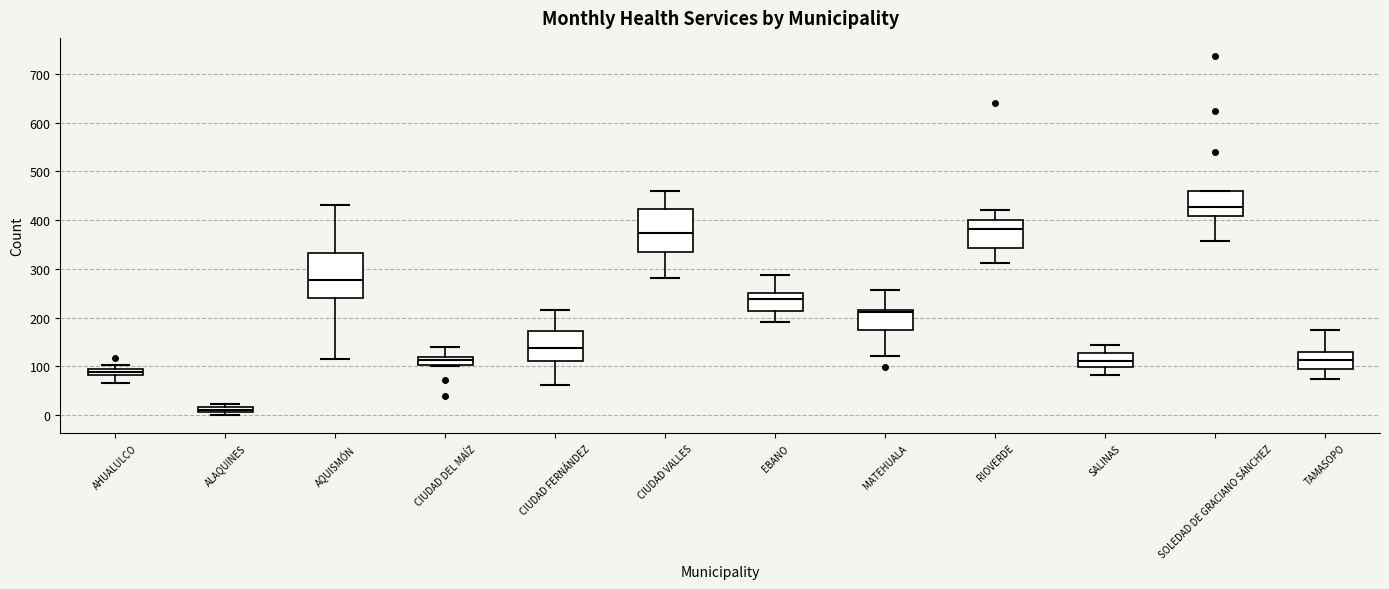

Which box's median line is the lowest?

ALAQUINES